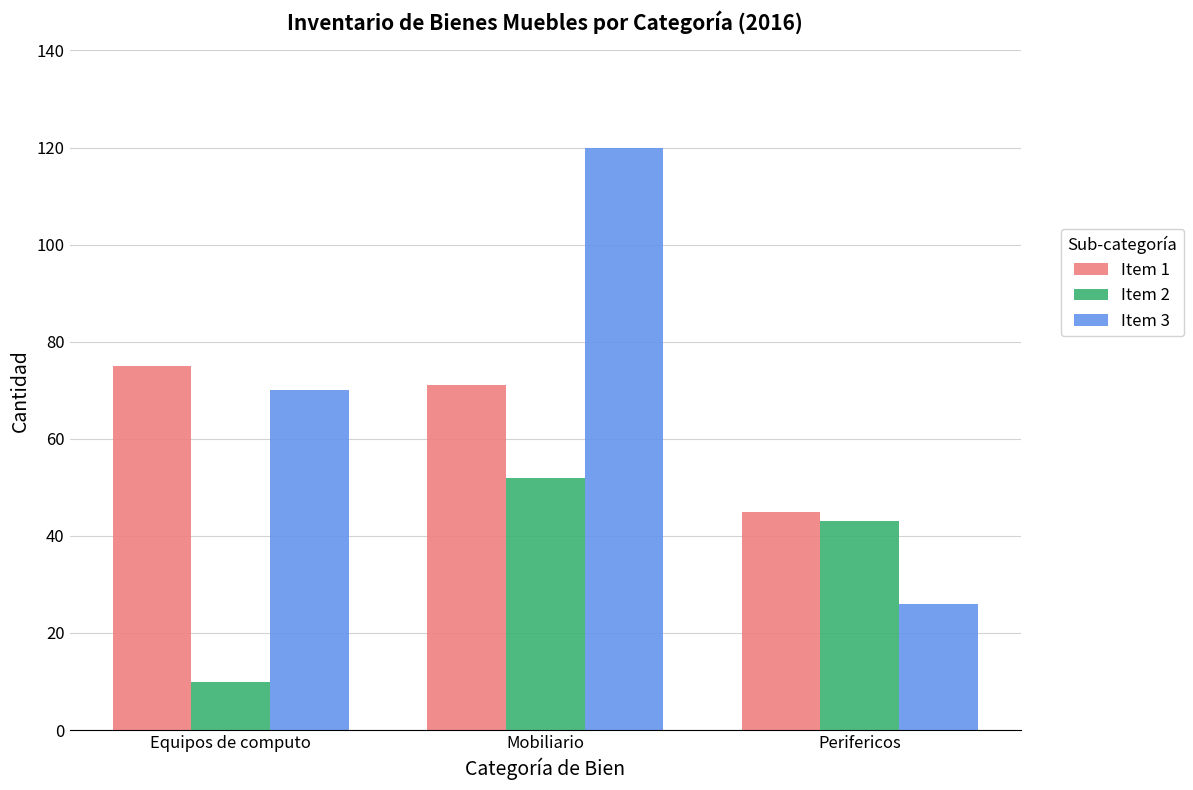

Which series has the largest range (max minus min)?

Item 3